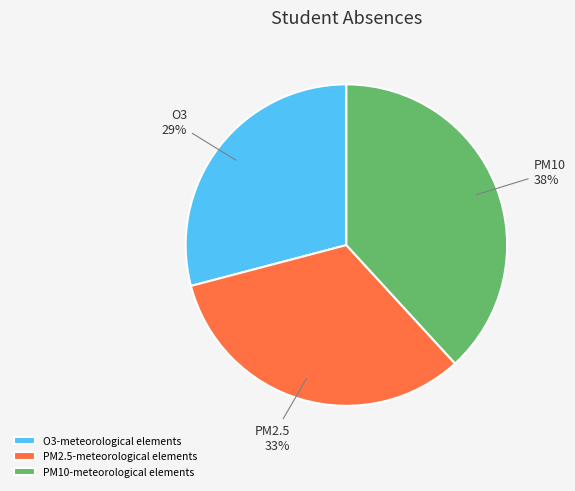

Do PM2.5-meteorological elements and O3-meteorological elements together represent more than half of the pie?

Yes